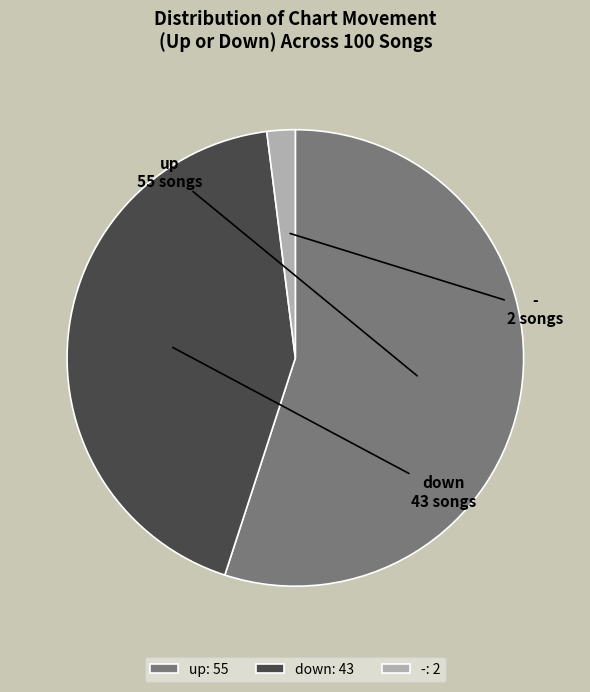

How many segments does this pie chart have?

3